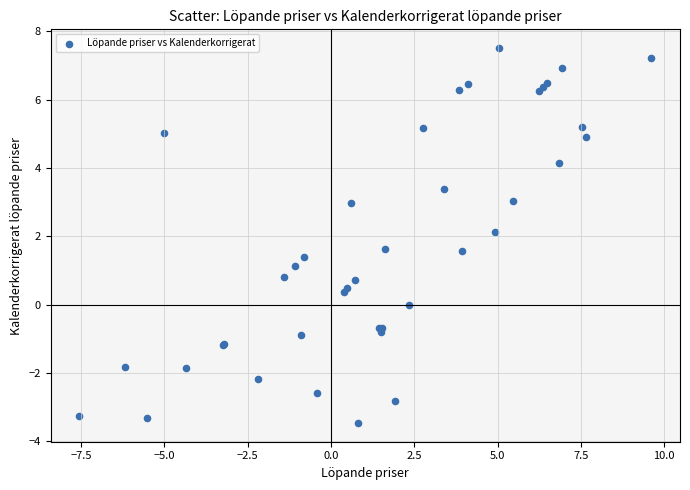

What Y value in the scatter plot is closest to 2?

2.1